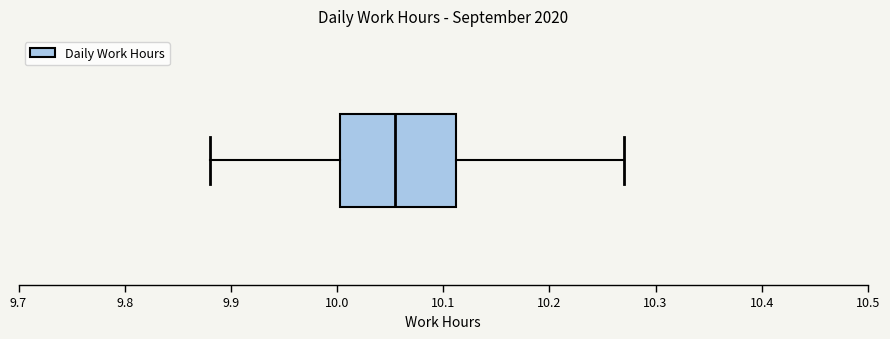

Read this box plot against the x-axis: the position of the median line, the range covered by the box, and the ends of both whiskers. The values are not printed on the chart, so give them approximately, as read against the axis.

median 10.06, box 10.00 to 10.11, whiskers 9.88 to 10.27